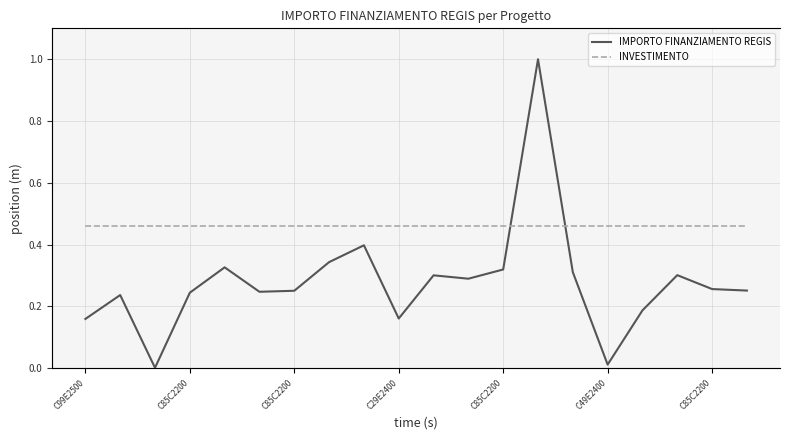

Reading left to right, transcribe all the data shown in this chart.

IMPORTO FINANZIAMENTO REGIS: 0.2	0.2	0.0	0.2	0.3	0.2	0.3	0.3	0.4	0.2	0.3	0.3	0.3	1.0	0.3	0.0	0.2	0.3	0.3	0.3
INVESTIMENTO: 0.4	0.4	0.4	0.4	0.4	0.4	0.4	0.4	0.4	0.4	0.4	0.4	0.4	0.4	0.4	0.4	0.4	0.4	0.4	0.4